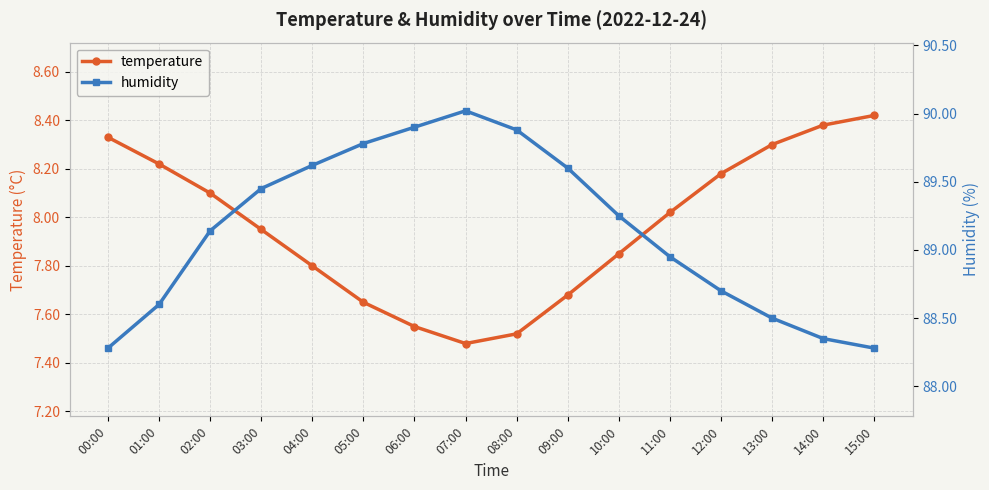

Where is the first local maximum for humidity?

07:00